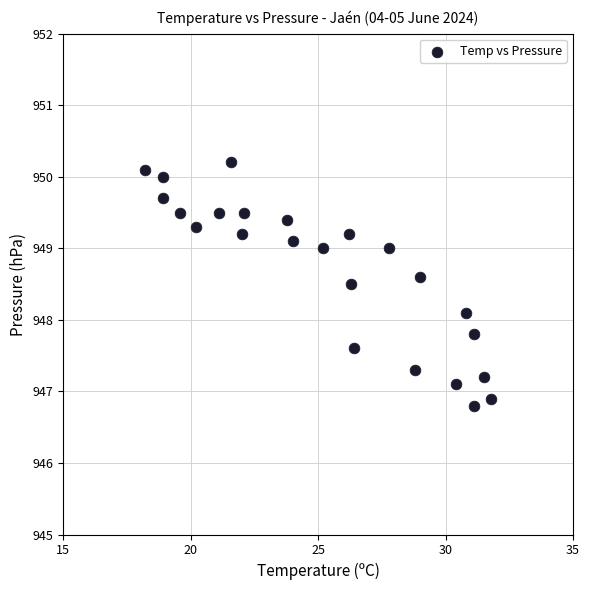

What Y value in the scatter plot is closest to 948?

948.1